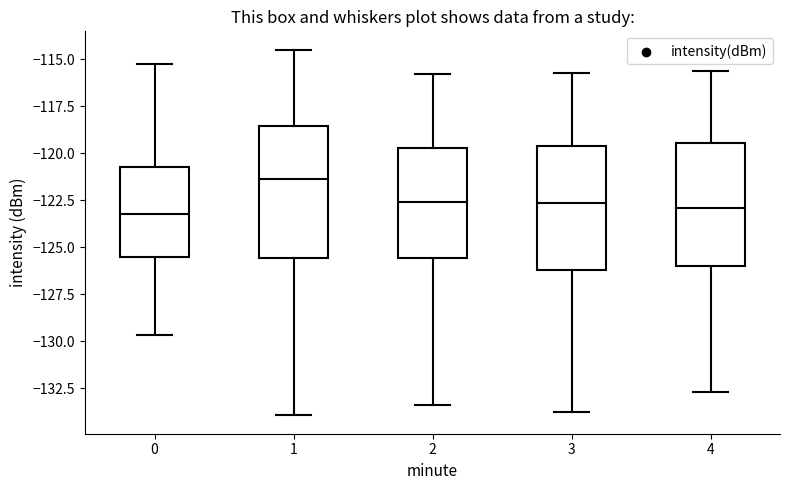

Which box's median line is the highest?

1